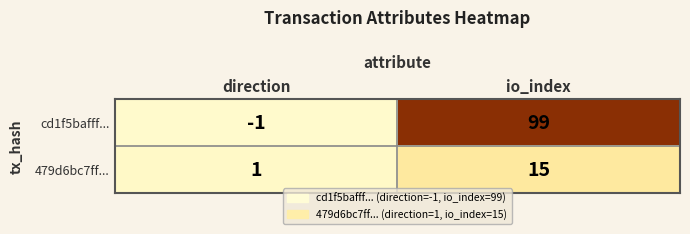

The value of cd1f5bafff... at direction is -1. True or false?

True